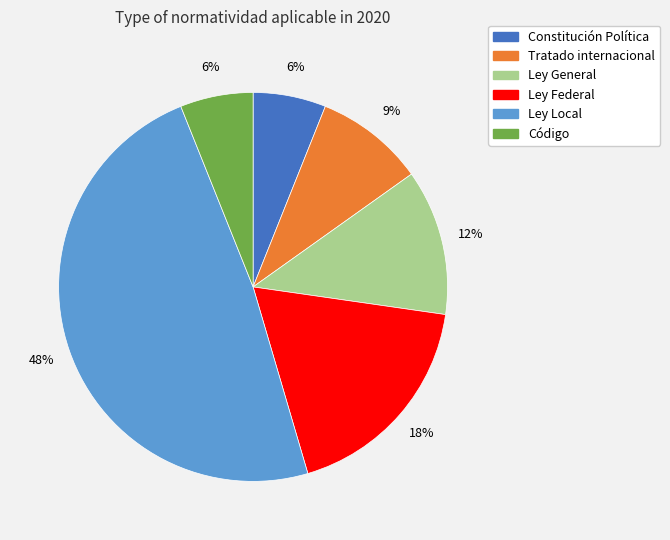

Which has a higher value, Ley Federal or Constitución Política?

Ley Federal